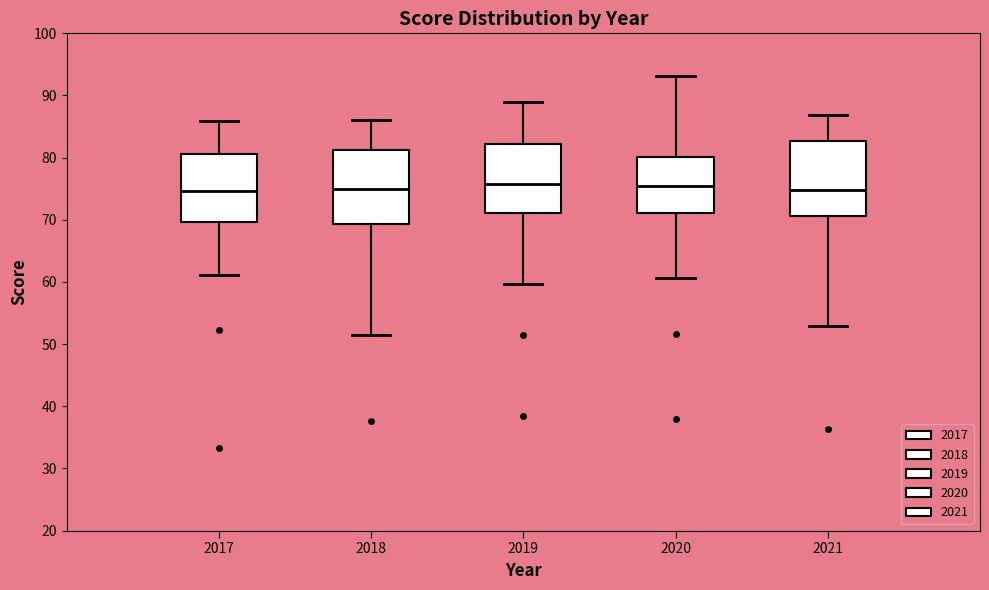

Reading left to right, transcribe this box plot: for each box, give where its median line is, the range the box spans, and where its two whiskers end, as read against the y-axis. The values are not printed on the chart, so give them approximately, as read against the axis.

2017: median 75, box 70 to 81, whiskers 61 to 86
2018: median 75, box 69 to 81, whiskers 52 to 86
2019: median 76, box 71 to 82, whiskers 60 to 89
2020: median 76, box 71 to 80, whiskers 61 to 93
2021: median 75, box 71 to 83, whiskers 53 to 87